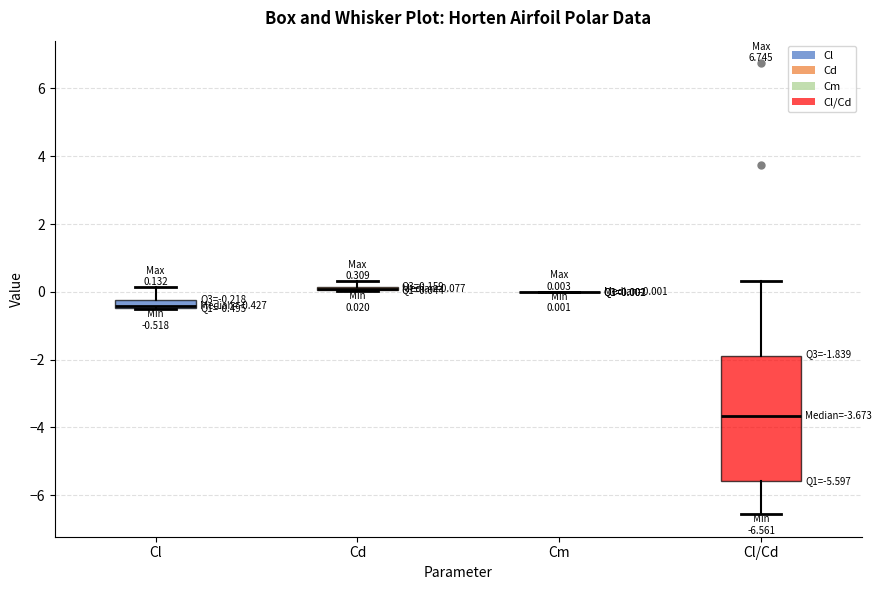

Comparing the boxes themselves (not the whiskers), which one is the tallest?

Cl/Cd